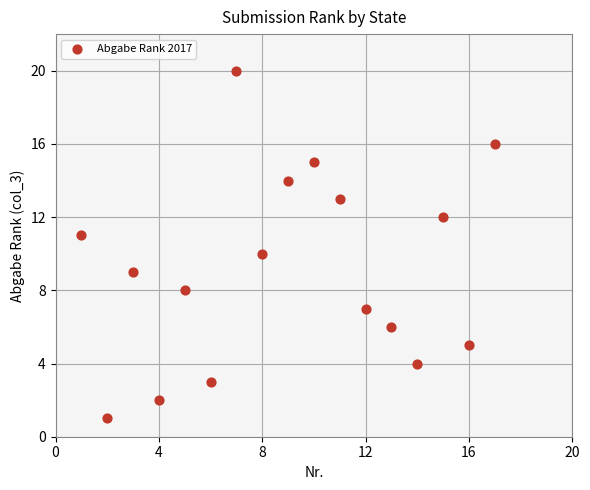

What is the range of Y values (max minus min)?

19